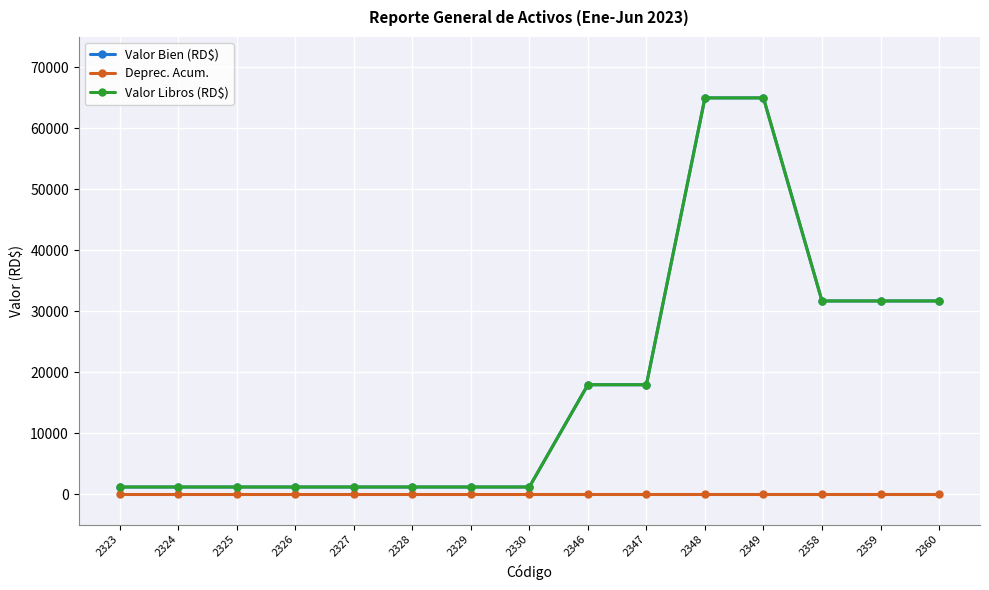

True or false: Valor Libros (RD$) has a value of 1156.4 at 2325.

True